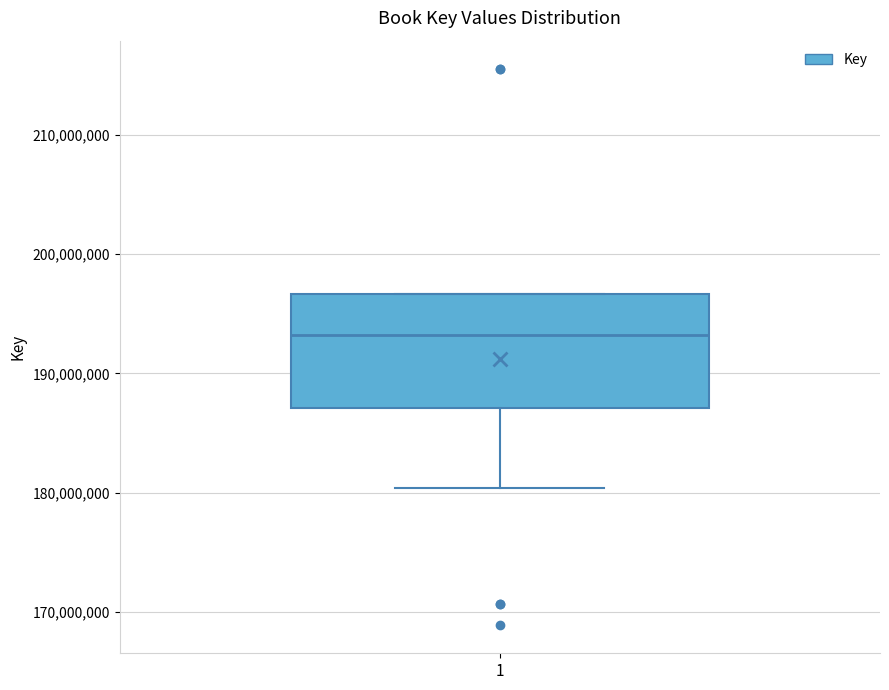

Where does the median line of the box at x = 1 sit on the y-axis? The values are not printed on the chart, so give them approximately, as read against the axis.

193000000